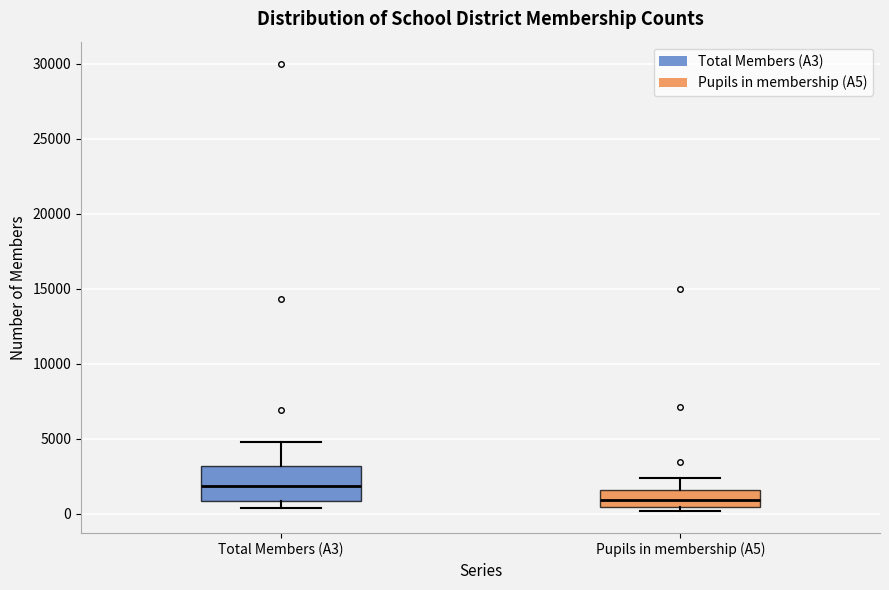

Comparing the boxes themselves (not the whiskers), which one is the tallest?

Total Members (A3)